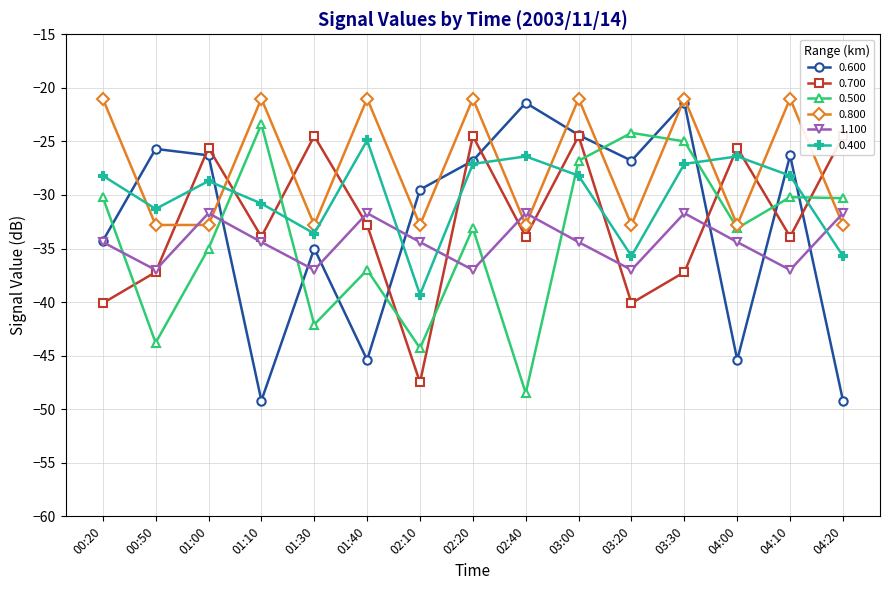

At 04:20, list the series in order from largest to smallest.

0.700, 0.500, 1.100, 0.800, 0.400, 0.600